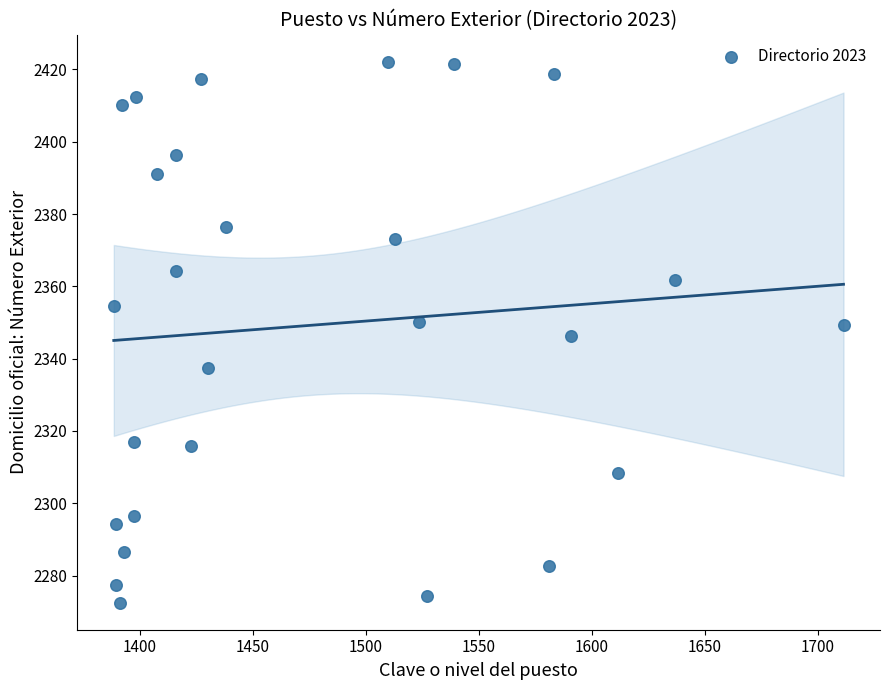

What is the range of X values (max minus min)?

323.1